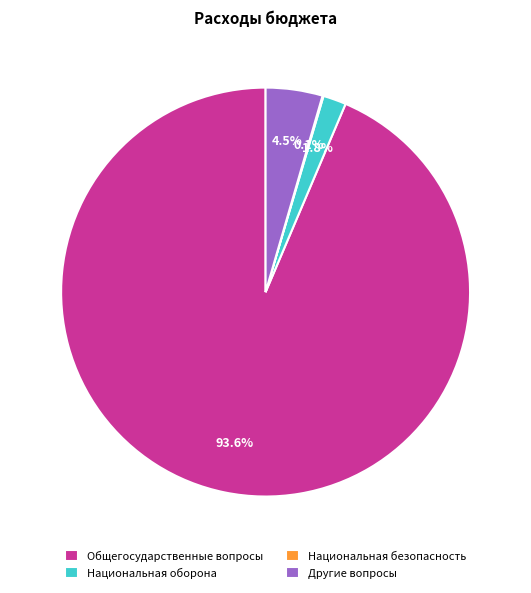

Do Общегосударственные вопросы and Другие вопросы together represent more than half of the pie?

Yes